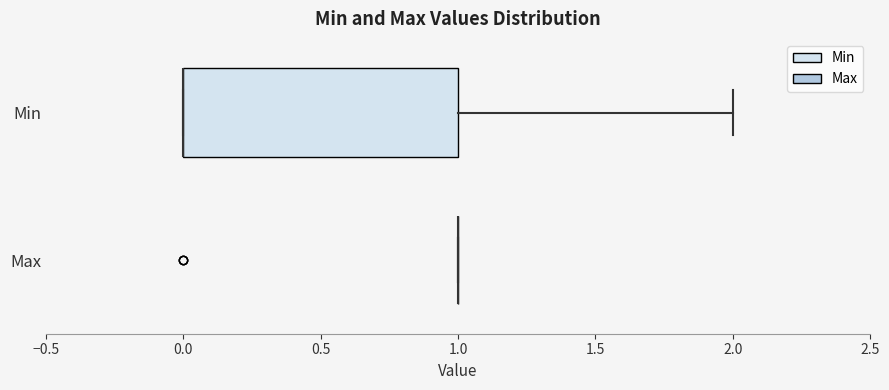

Reading bottom to top, transcribe this box plot: for each box, give where its median line is, the range the box spans, and where its two whiskers end, as read against the x-axis. The values are not printed on the chart, so give them approximately, as read against the axis.

Max: box collapsed to a line at 1, whiskers 1 to 1
Min: median 0 (drawn on the box's left edge), box 0 to 1, whiskers 0 to 2